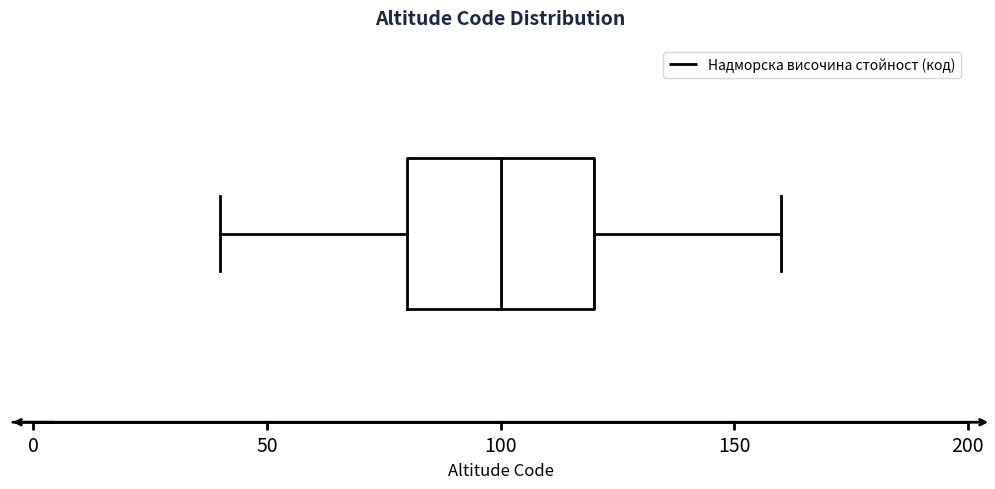

Where is the left edge of the box on the x-axis? The values are not printed on the chart, so give them approximately, as read against the axis.

80